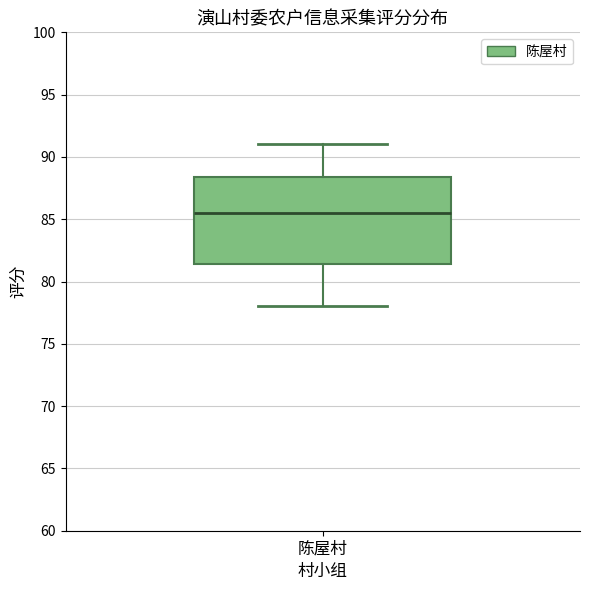

Transcribe this box plot: give where the median line is, the range the box spans, and where the two whiskers end, as read against the y-axis. The values are not printed on the chart, so give them approximately, as read against the axis.

median 85.5, box 81.5 to 88.5, whiskers 78.0 to 91.0